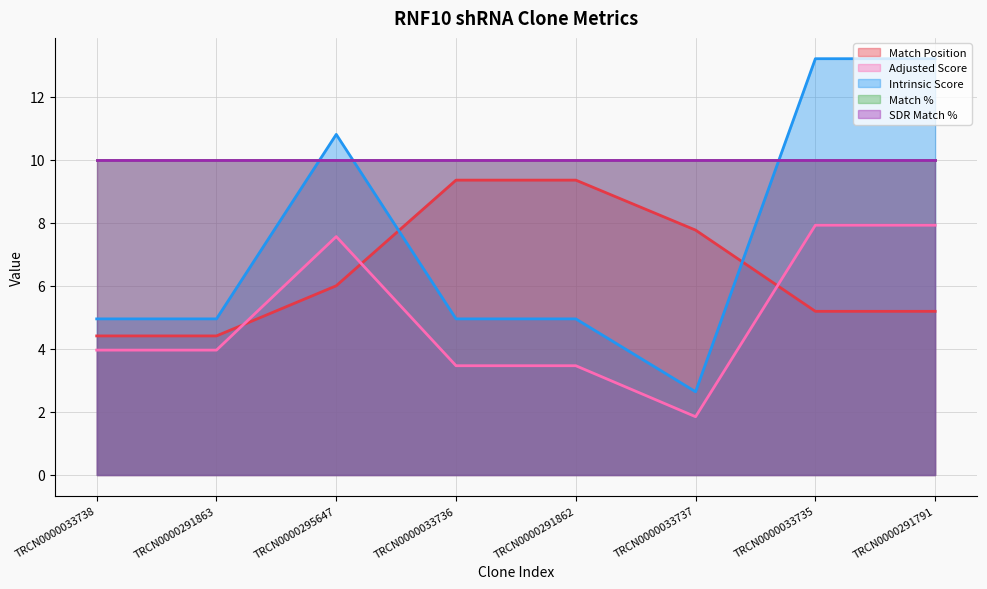

At which category does the chart reach its minimum across all series?

TRCN0000033737